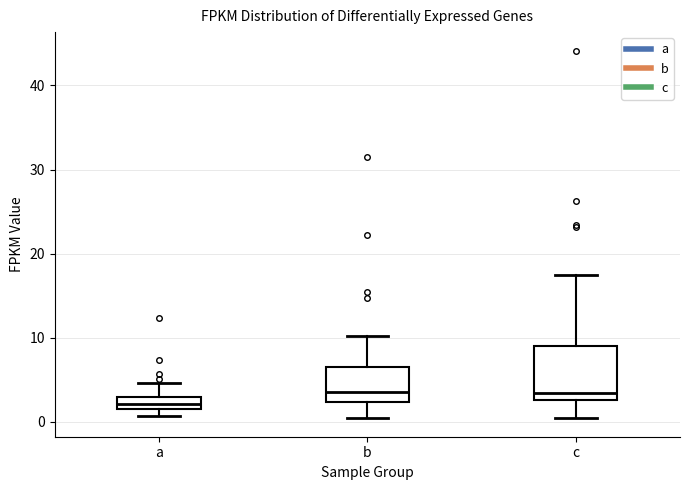

Where does the lower whisker of the box for c end on the y-axis? The values are not printed on the chart, so give them approximately, as read against the axis.

0